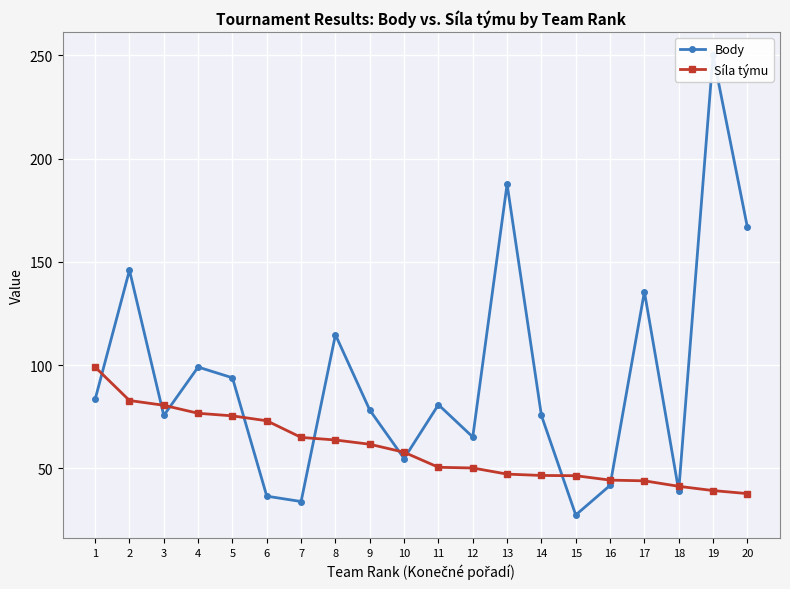

Which category has the highest value in the Body series?

19